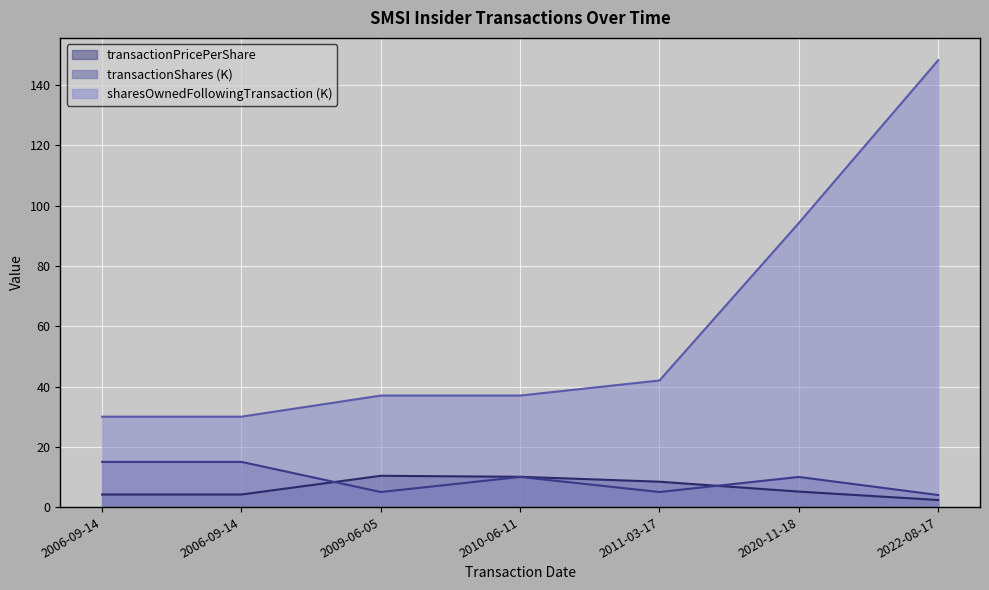

How many intersections are there between transactionShares and transactionPricePerShare?

2